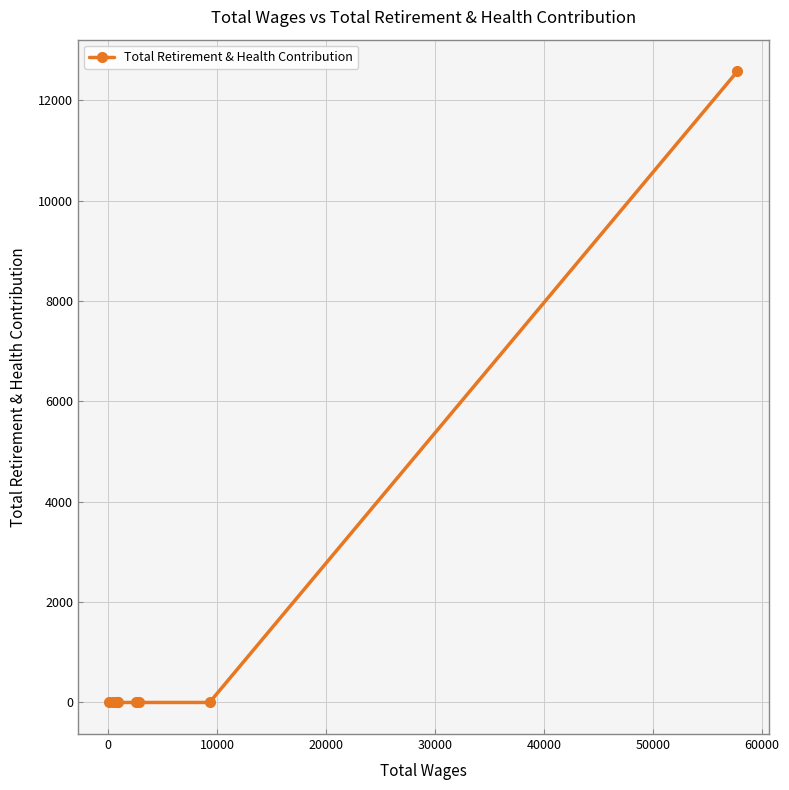

Reading left to right, what are all the values shown in this chart?

0	0	0	0	0	0	0	0	0	12578